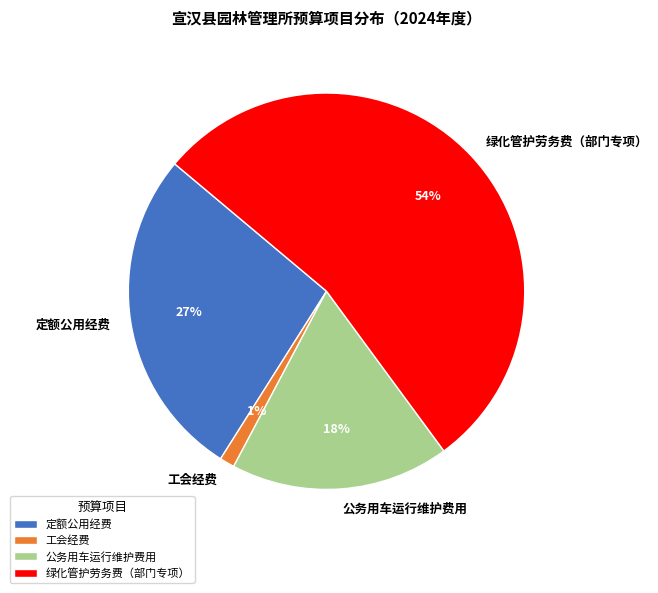

Does 工会经费 represent more than half of the total?

No